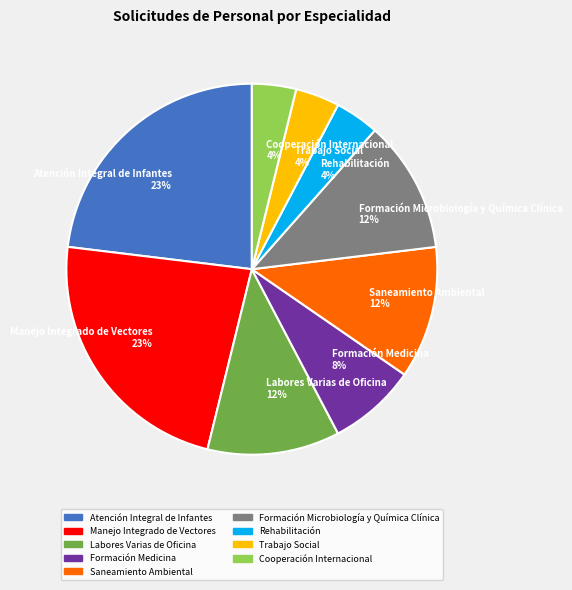

Is Cooperación Internacional 4% the majority of the pie?

No